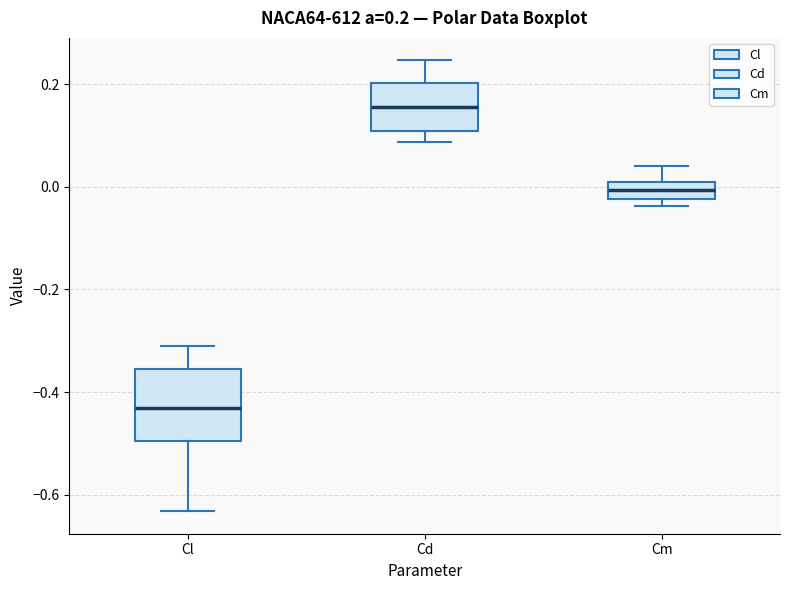

Which box's median line is the lowest?

Cl